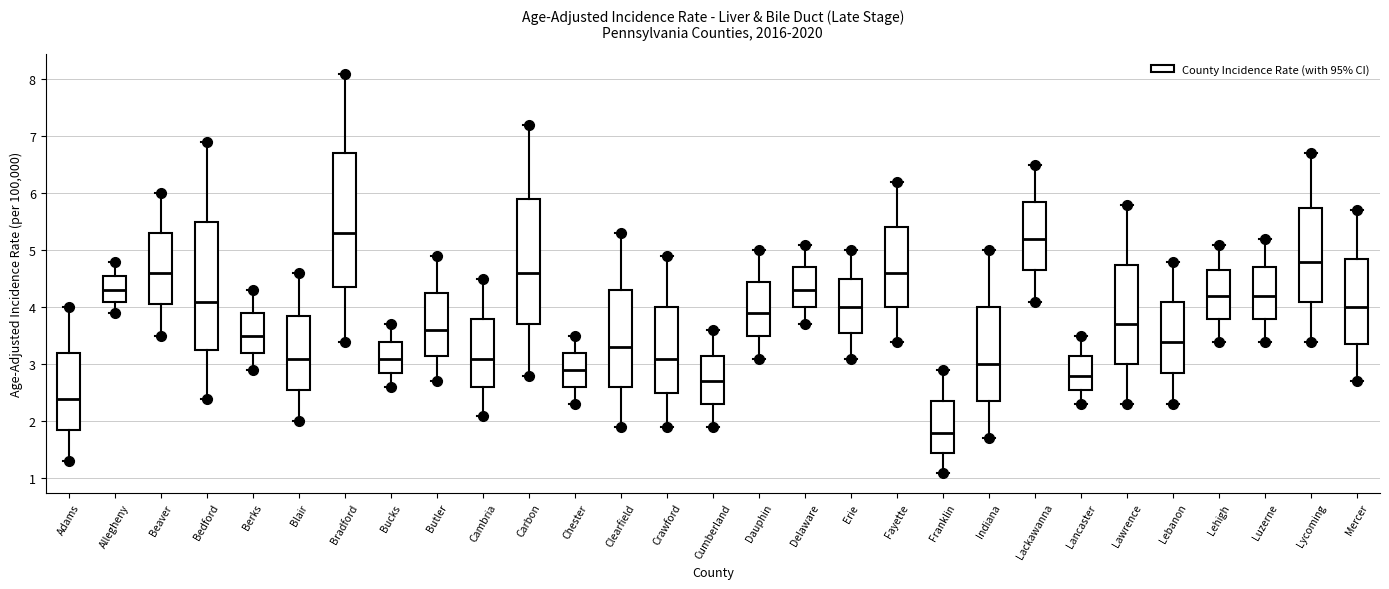

Reading left to right, transcribe this box plot: for each box, give where its median line is, the range the box spans, and where its two whiskers end, as read against the y-axis. The values are not printed on the chart, so give them approximately, as read against the axis.

Adams: median 2.4, box 1.9 to 3.2, whiskers 1.3 to 4.0
Allegheny: median 4.3, box 4.1 to 4.6, whiskers 3.9 to 4.8
Beaver: median 4.6, box 4.1 to 5.3, whiskers 3.5 to 6.0
Bedford: median 4.1, box 3.3 to 5.5, whiskers 2.4 to 6.9
Berks: median 3.5, box 3.2 to 3.9, whiskers 2.9 to 4.3
Blair: median 3.1, box 2.6 to 3.9, whiskers 2.0 to 4.6
Bradford: median 5.3, box 4.4 to 6.7, whiskers 3.4 to 8.1
Bucks: median 3.1, box 2.9 to 3.4, whiskers 2.6 to 3.7
Butler: median 3.6, box 3.2 to 4.3, whiskers 2.7 to 4.9
Cambria: median 3.1, box 2.6 to 3.8, whiskers 2.1 to 4.5
Carbon: median 4.6, box 3.7 to 5.9, whiskers 2.8 to 7.2
Chester: median 2.9, box 2.6 to 3.2, whiskers 2.3 to 3.5
Clearfield: median 3.3, box 2.6 to 4.3, whiskers 1.9 to 5.3
Crawford: median 3.1, box 2.5 to 4.0, whiskers 1.9 to 4.9
Cumberland: median 2.7, box 2.3 to 3.2, whiskers 1.9 to 3.6
Dauphin: median 3.9, box 3.5 to 4.5, whiskers 3.1 to 5.0
Delaware: median 4.3, box 4.0 to 4.7, whiskers 3.7 to 5.1
Erie: median 4.0, box 3.6 to 4.5, whiskers 3.1 to 5.0
Fayette: median 4.6, box 4.0 to 5.4, whiskers 3.4 to 6.2
Franklin: median 1.8, box 1.5 to 2.4, whiskers 1.1 to 2.9
Indiana: median 3.0, box 2.4 to 4.0, whiskers 1.7 to 5.0
Lackawanna: median 5.2, box 4.7 to 5.9, whiskers 4.1 to 6.5
Lancaster: median 2.8, box 2.6 to 3.2, whiskers 2.3 to 3.5
Lawrence: median 3.7, box 3.0 to 4.8, whiskers 2.3 to 5.8
Lebanon: median 3.4, box 2.9 to 4.1, whiskers 2.3 to 4.8
Lehigh: median 4.2, box 3.8 to 4.7, whiskers 3.4 to 5.1
Luzerne: median 4.2, box 3.8 to 4.7, whiskers 3.4 to 5.2
Lycoming: median 4.8, box 4.1 to 5.8, whiskers 3.4 to 6.7
Mercer: median 4.0, box 3.4 to 4.9, whiskers 2.7 to 5.7